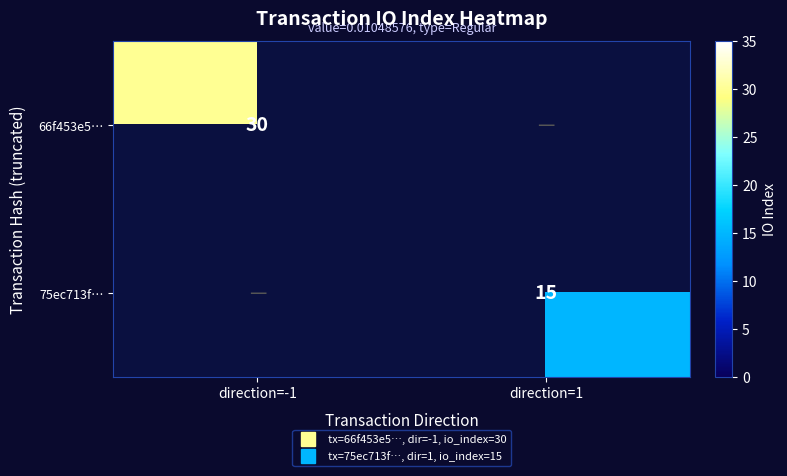

At which label does 75ec713f… reach its peak?

direction=-1